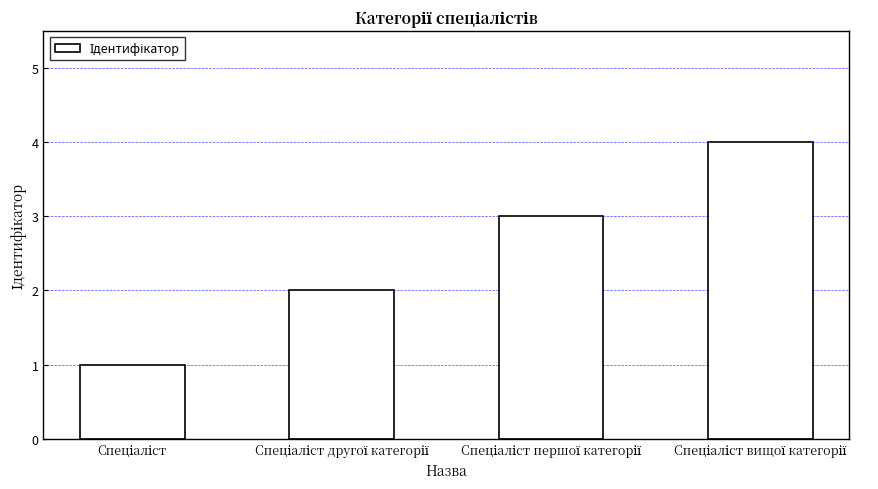

What is the difference between the maximum and minimum values?

3